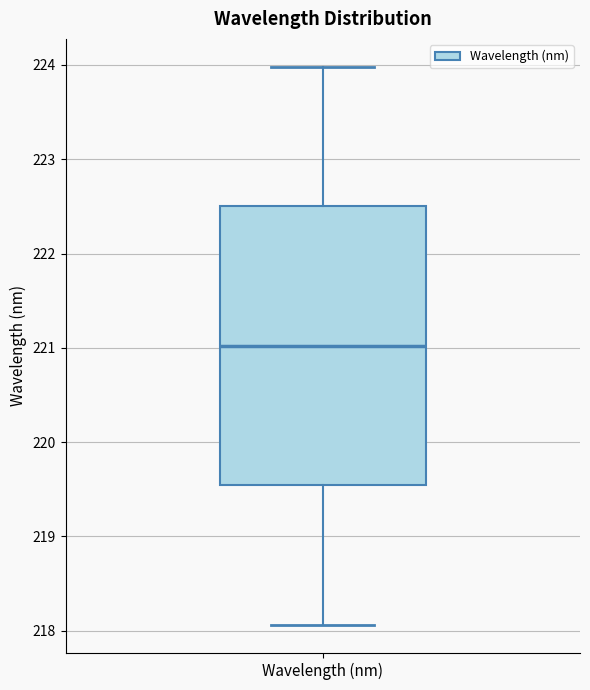

Transcribe this box plot: give where the median line is, the range the box spans, and where the two whiskers end, as read against the y-axis. The values are not printed on the chart, so give them approximately, as read against the axis.

median 221.0, box 219.5 to 222.5, whiskers 218.1 to 224.0